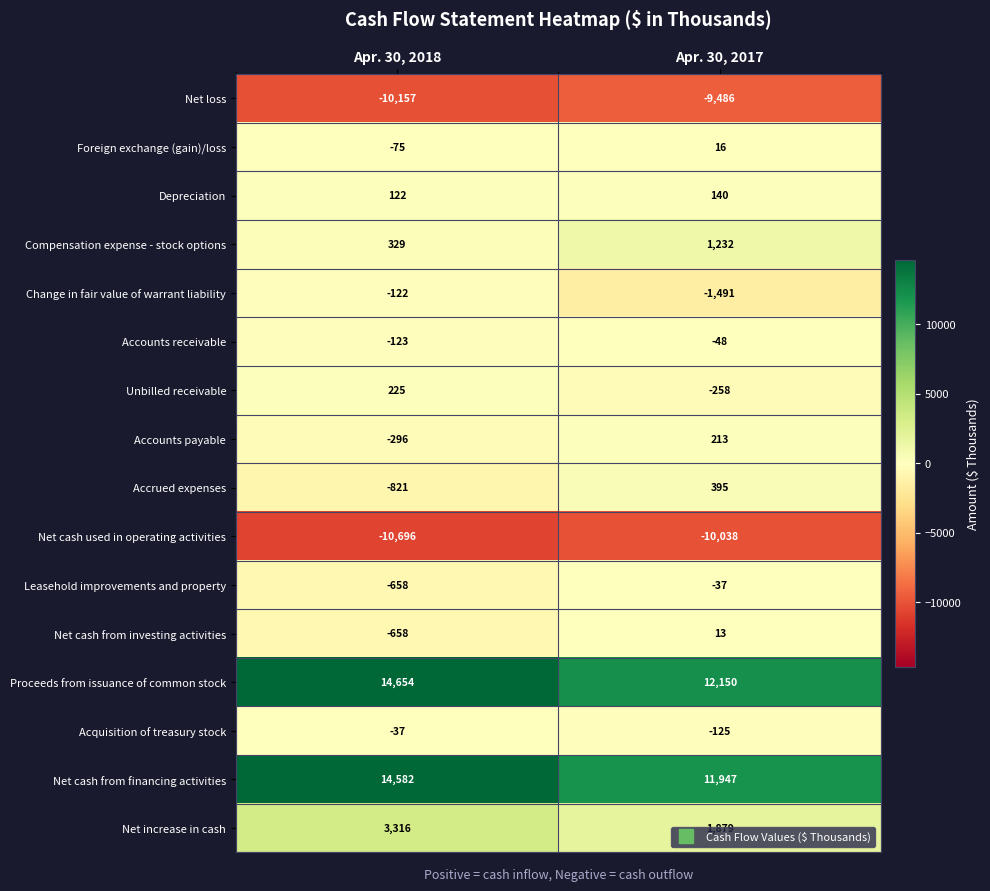

Read the Accrued expenses value at Apr. 30, 2018.

-821